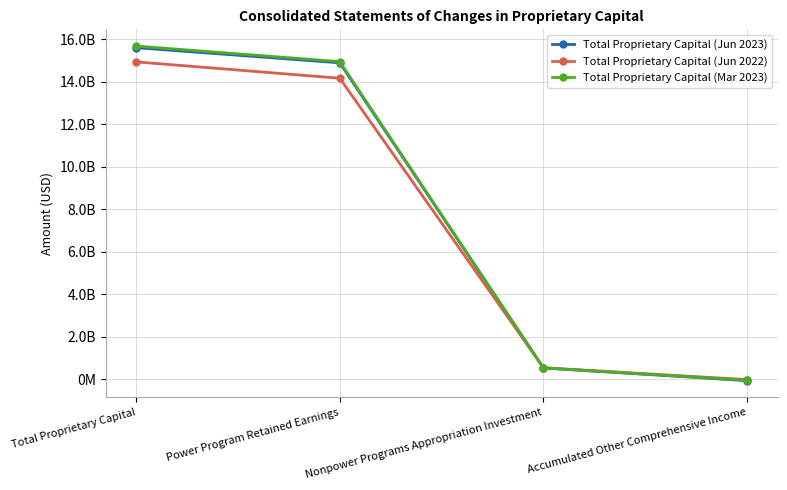

Where do Total Proprietary Capital (Jun 2023) and Total Proprietary Capital (Jun 2022) first cross each other?

Power Program Retained Earnings and Nonpower Programs Appropriation Investment